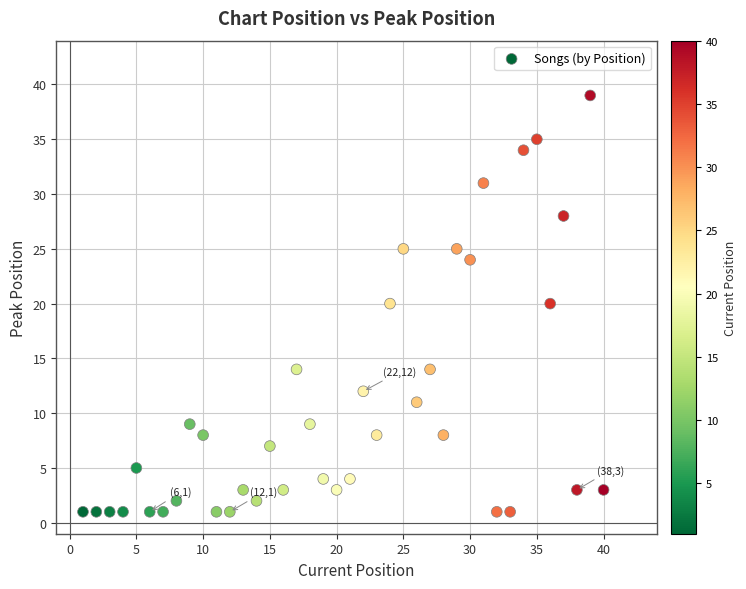

What is the range of X values (max minus min)?

39